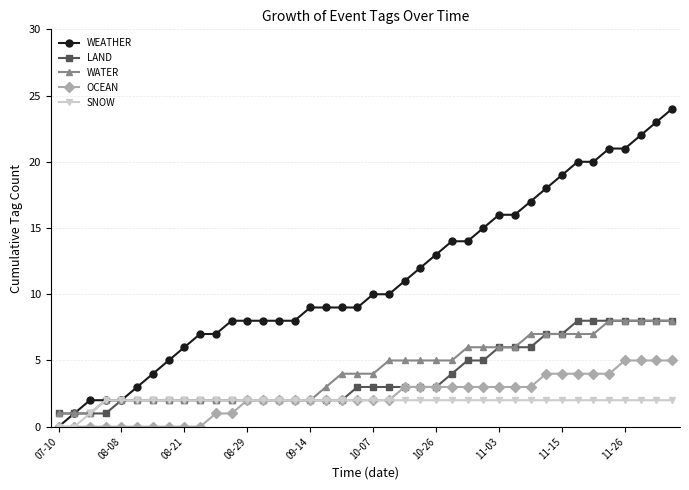

What is the value of the WEATHER point at the 35th from the left?

20